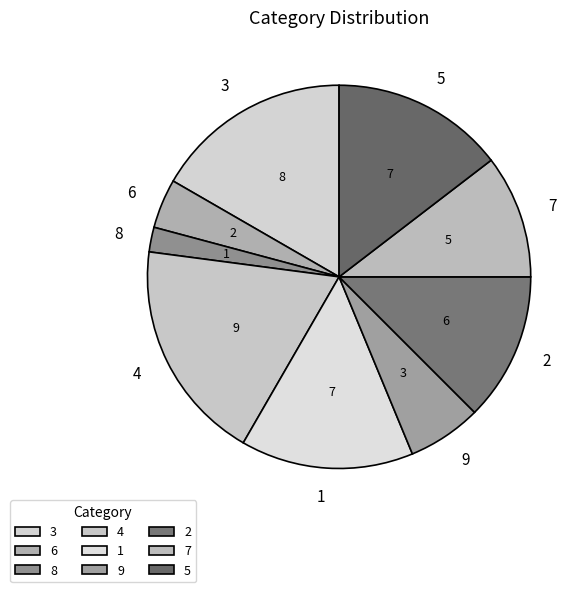

Do 2 and 1 together represent more than half of the pie?

No